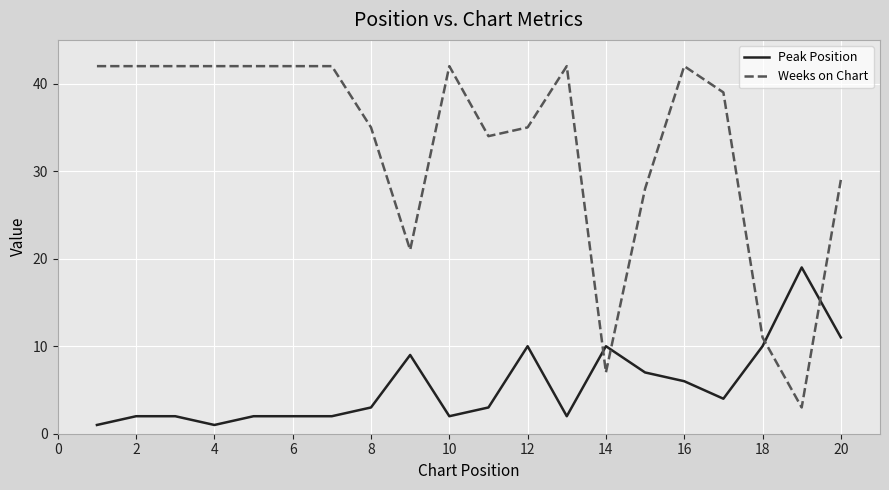

Which series has the widest spread of values?

Weeks on Chart